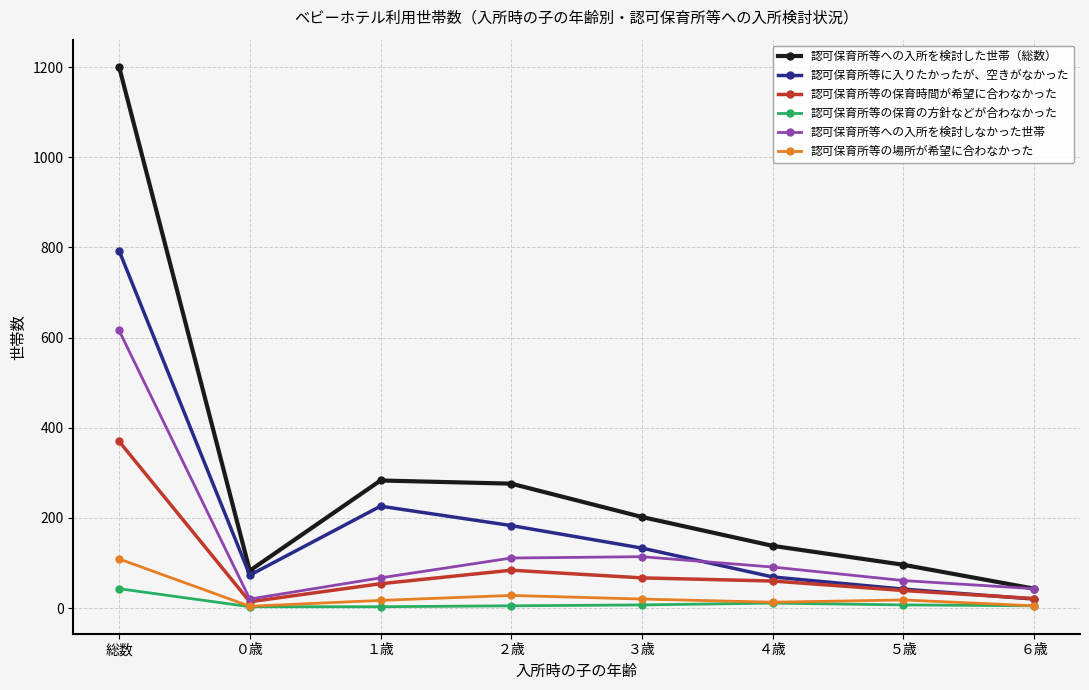

How many data points does each series have?

8